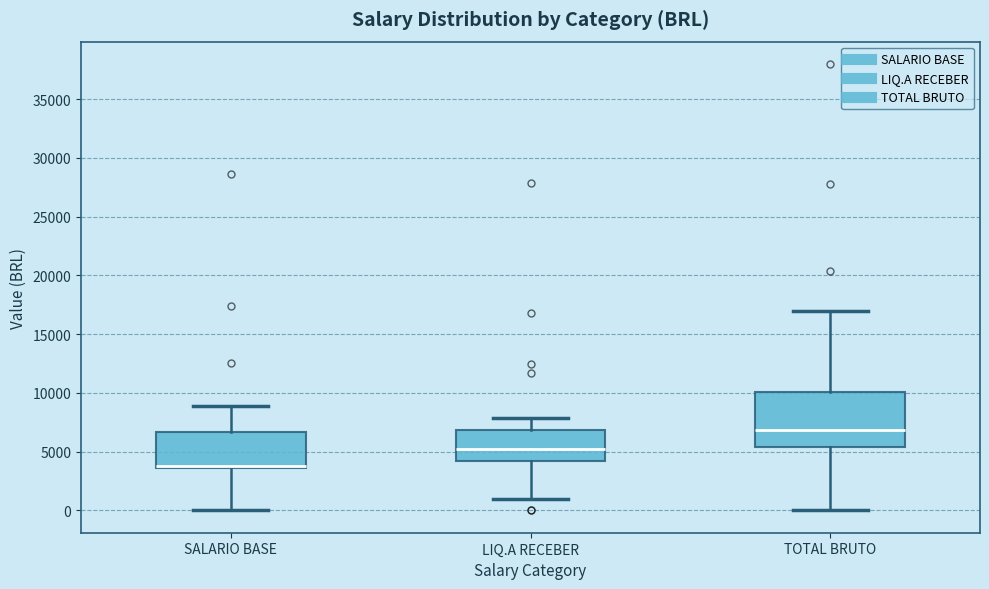

Reading left to right, transcribe this box plot: for each box, give where its median line is, the range the box spans, and where its two whiskers end, as read against the y-axis. The values are not printed on the chart, so give them approximately, as read against the axis.

SALARIO BASE: median 4000 (drawn on the box's lower edge), box 3500 to 6500, whiskers 0 to 9000
LIQ.A RECEBER: median 5000, box 4000 to 7000, whiskers 1000 to 8000
TOTAL BRUTO: median 7000, box 5500 to 10000, whiskers 0 to 17000